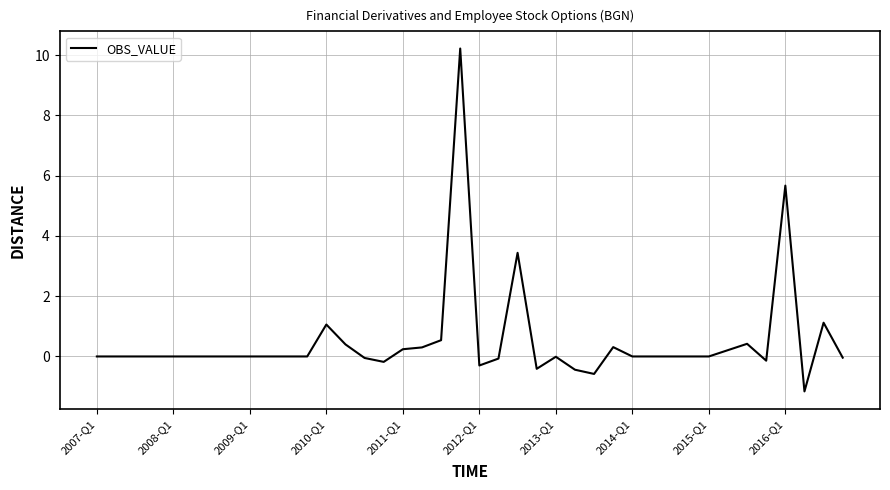

What is the difference between the maximum and minimum values?

11.4